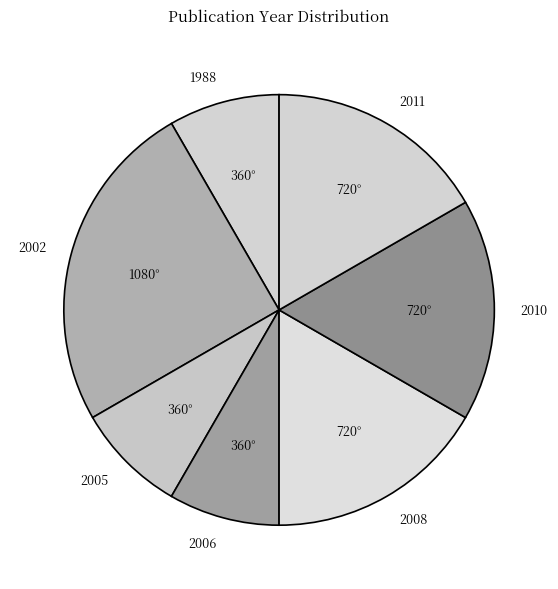

What is the ratio of the value at 2002 to the value at 2010?

1.5